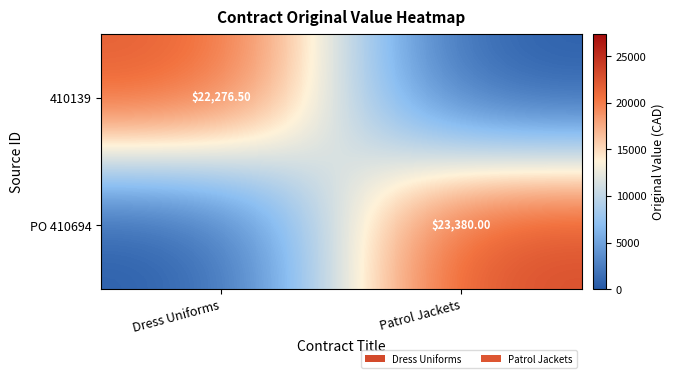

What is the total value across all series at Dress Uniforms?

22276.5